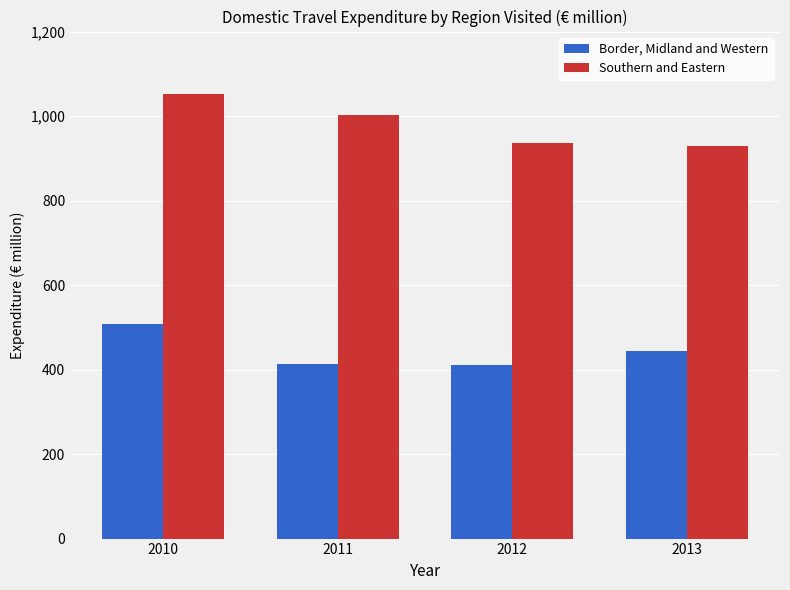

Count the number of data series in this chart.

2